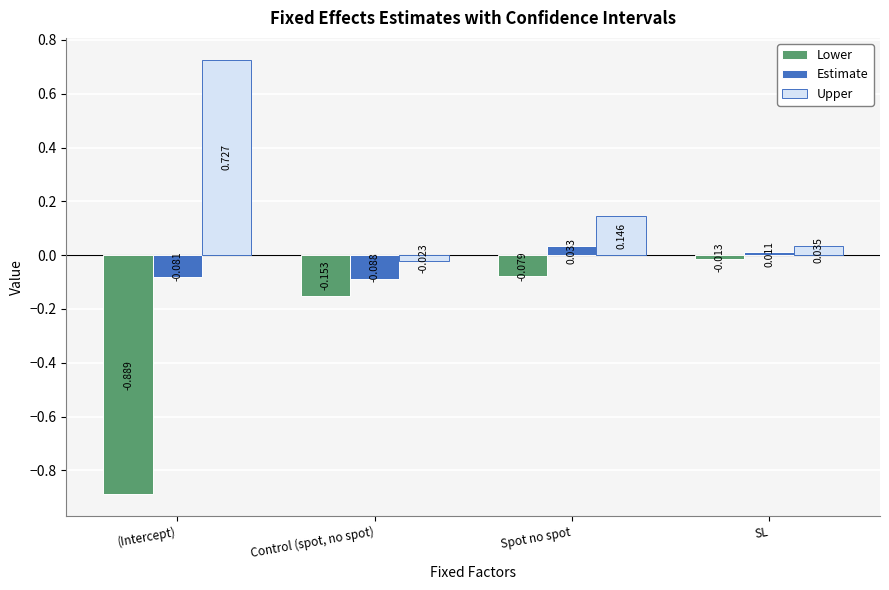

Where is Lower nearest to the value 0?

SL